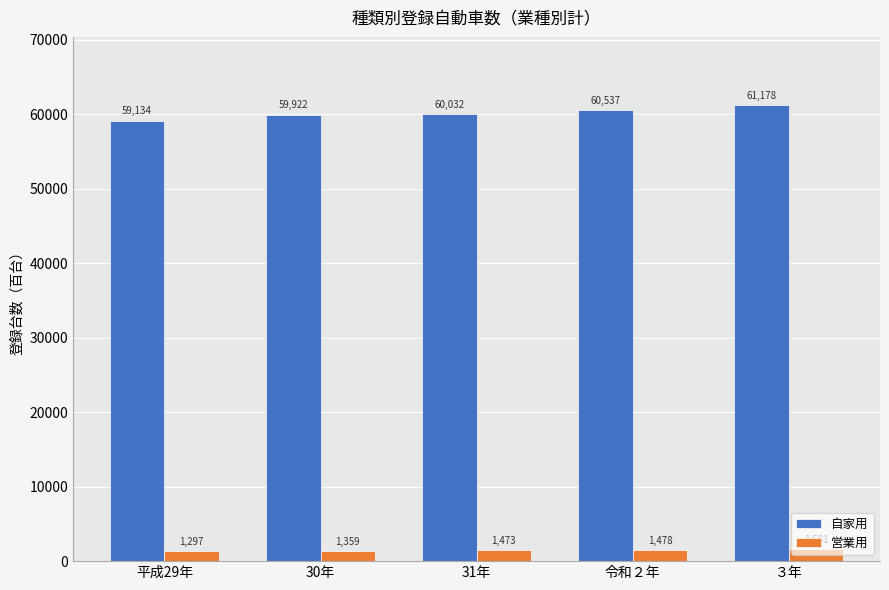

Read the 営業用 value at 平成29年.

1297